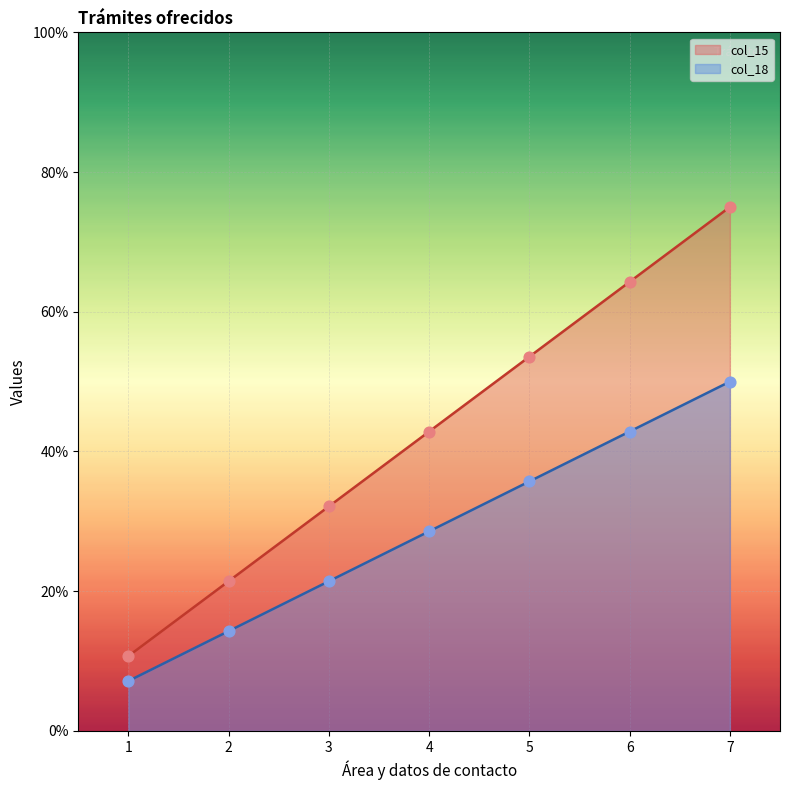

Which series has the largest total across all categories?

col_15